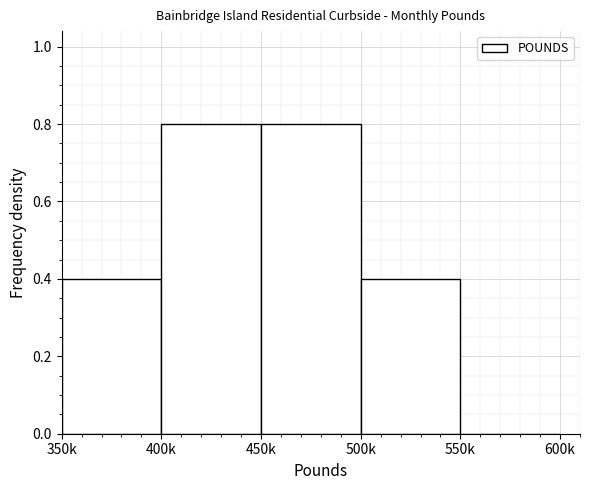

Reading right to left, list all the values displayed in this chart.

550k=0.0	500k=0.4	450k=0.8	400k=0.8	350k=0.4